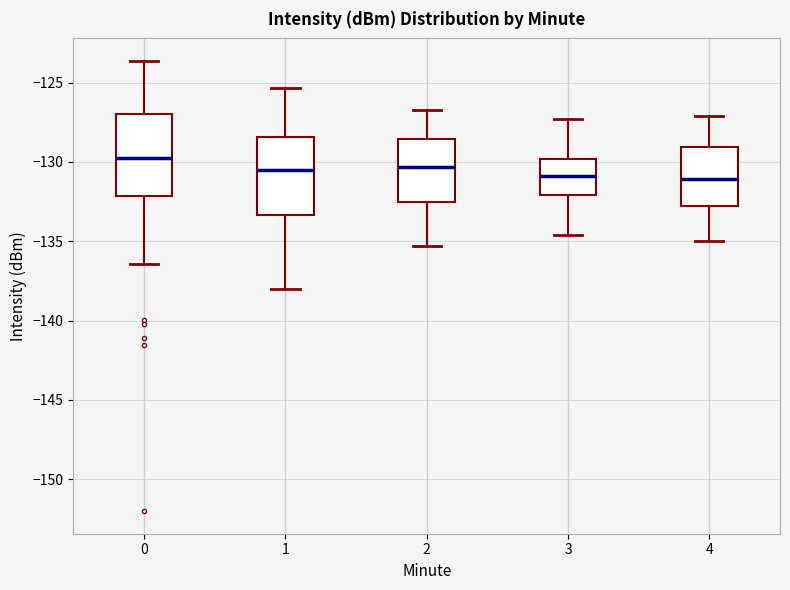

Which box's median line is the highest?

0